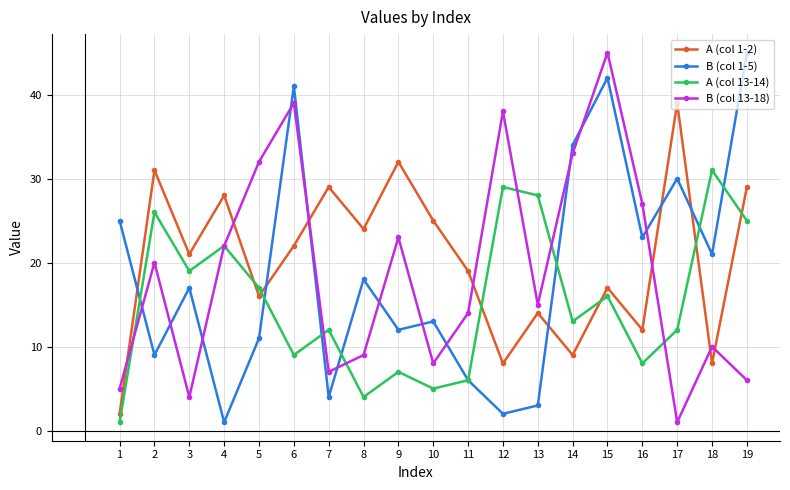

What is the total value across all series at 3?

61